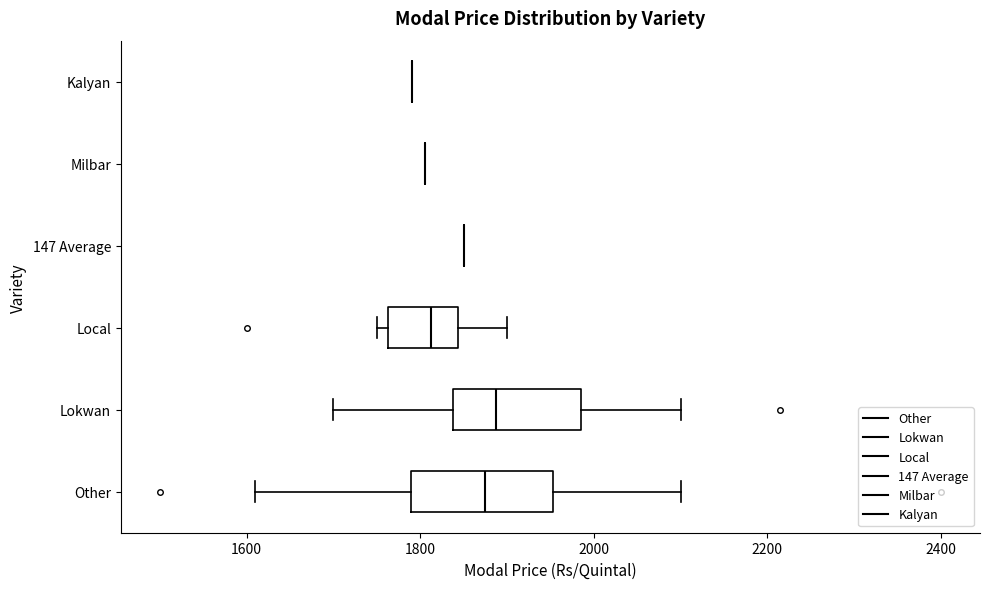

Reading bottom to top, read every box against the x-axis: the position of its median line, the range the box covers, and the ends of its whiskers. The values are not printed on the chart, so give them approximately, as read against the axis.

Other: median 1880, box 1780 to 1960, whiskers 1620 to 2100
Lokwan: median 1880, box 1840 to 1980, whiskers 1700 to 2100
Local: median 1820, box 1760 to 1840, whiskers 1760 (just left of the box's left edge) to 1900
147 Average: box collapsed to a line at 1860, whiskers 1860 to 1860
Milbar: box collapsed to a line at 1800, whiskers 1800 to 1800
Kalyan: box collapsed to a line at 1800, whiskers 1800 to 1800